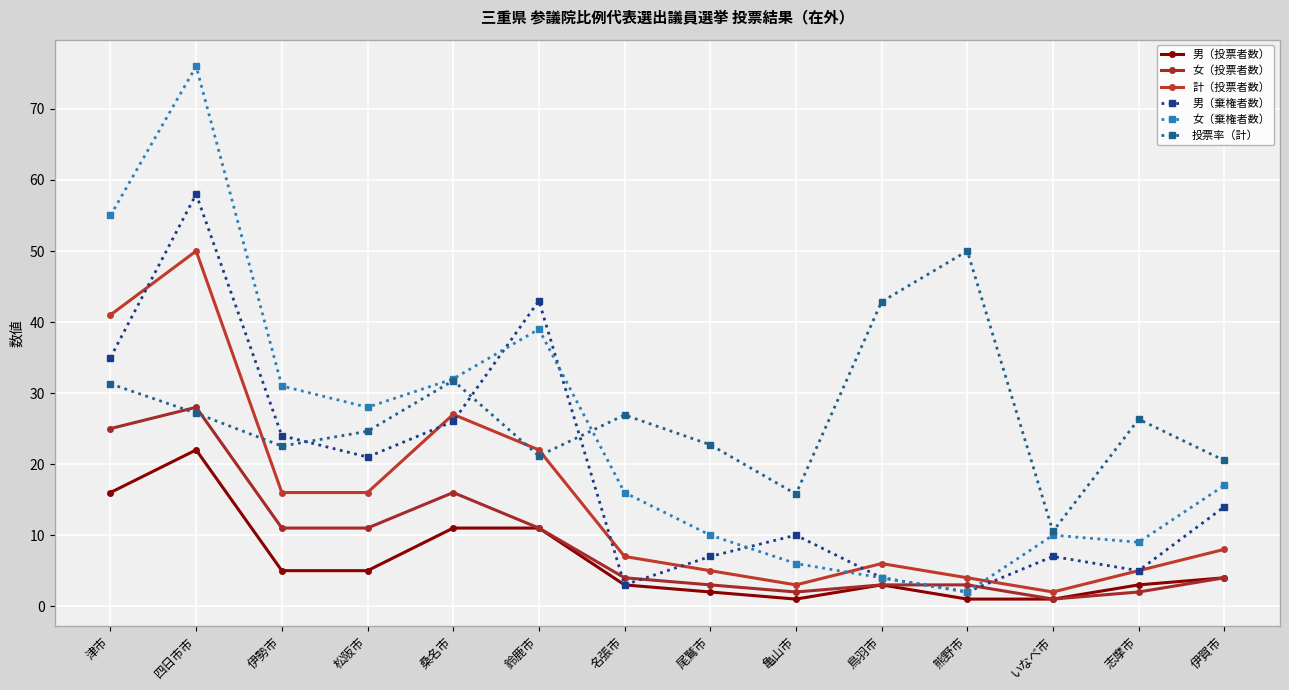

What is the difference between the second highest and minimum values in the 女（棄権者数） series?

53.0